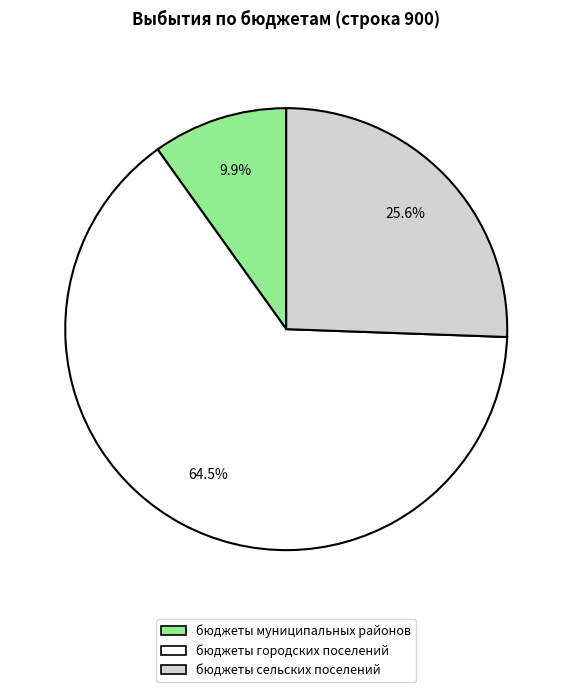

What portion of the pie excludes бюджеты муниципальных районов?

90.1%